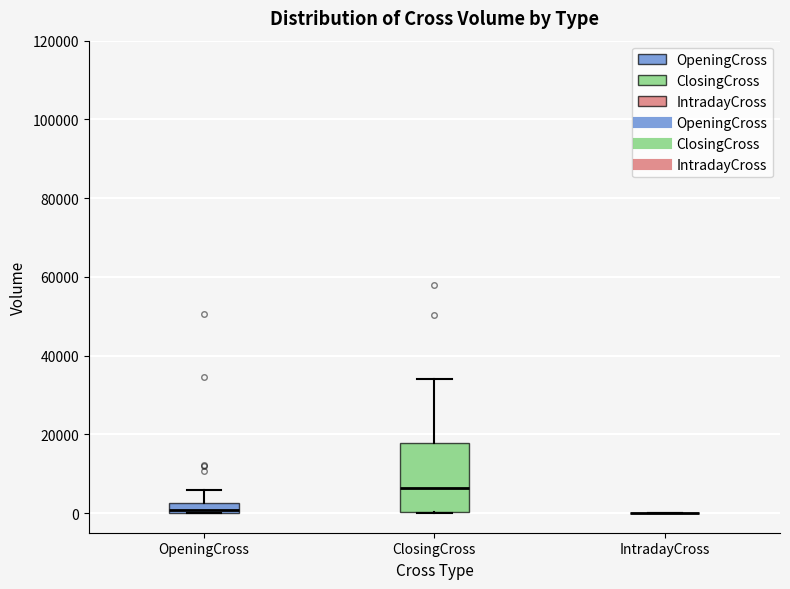

Which box is the tallest, from its lower edge to its upper edge?

ClosingCross